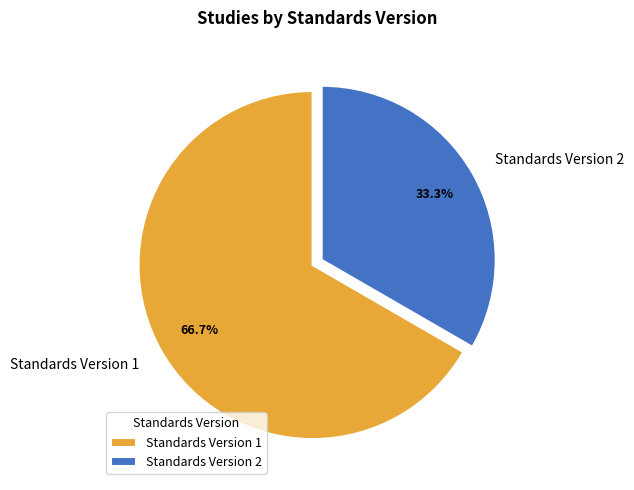

Count the number of slices in the pie.

2